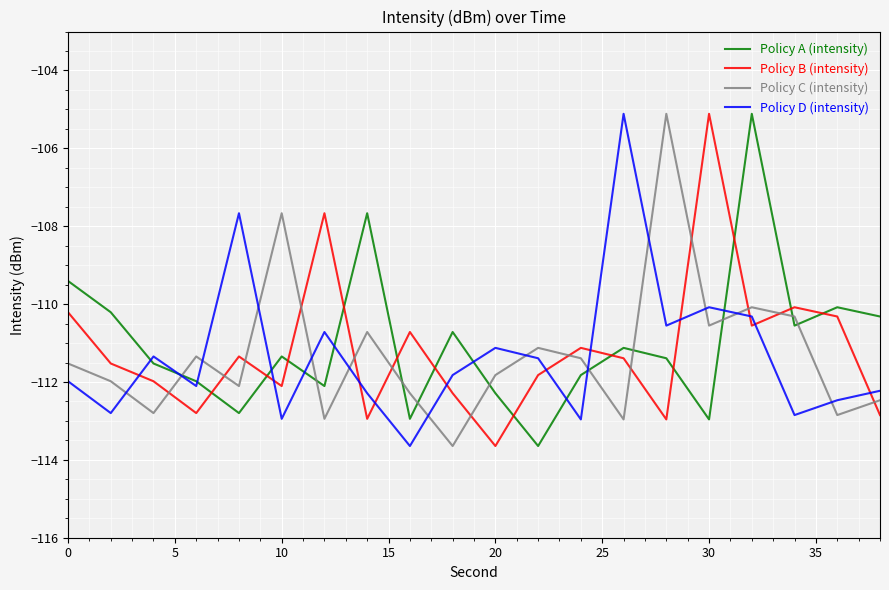

What is the minimum value for Policy A (intensity)?

-113.6